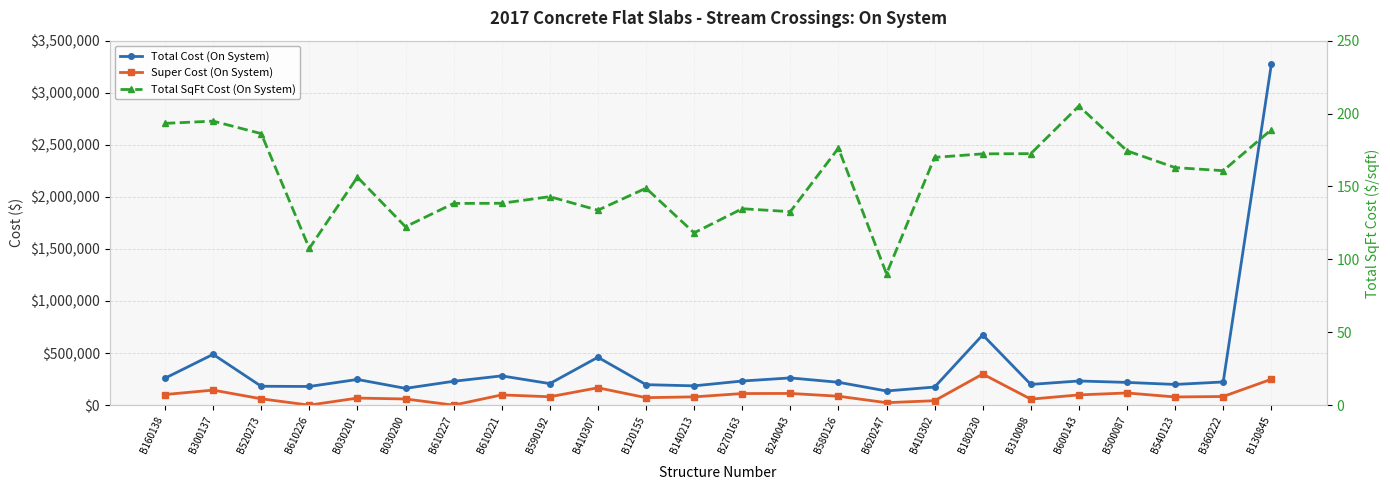

At which category does Super Cost (On System) reach its first local peak?

B300137